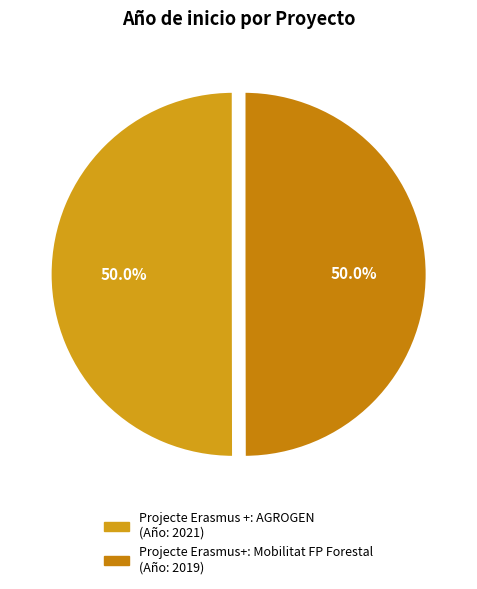

Count the number of slices in the pie.

2